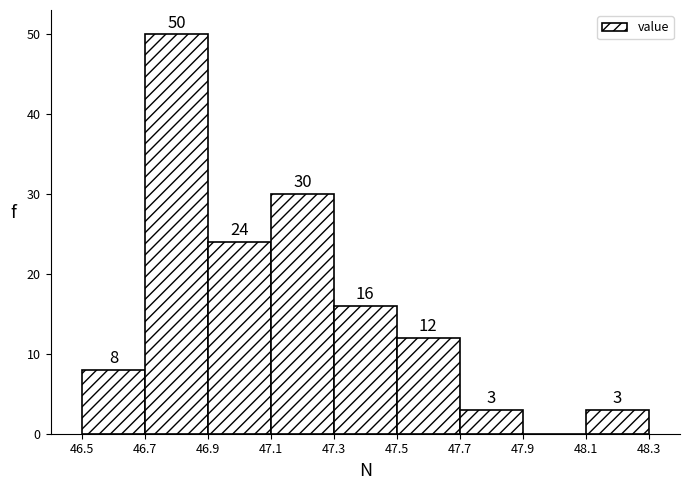

Which range on the x-axis has the tallest bar?

46.7 to 46.9